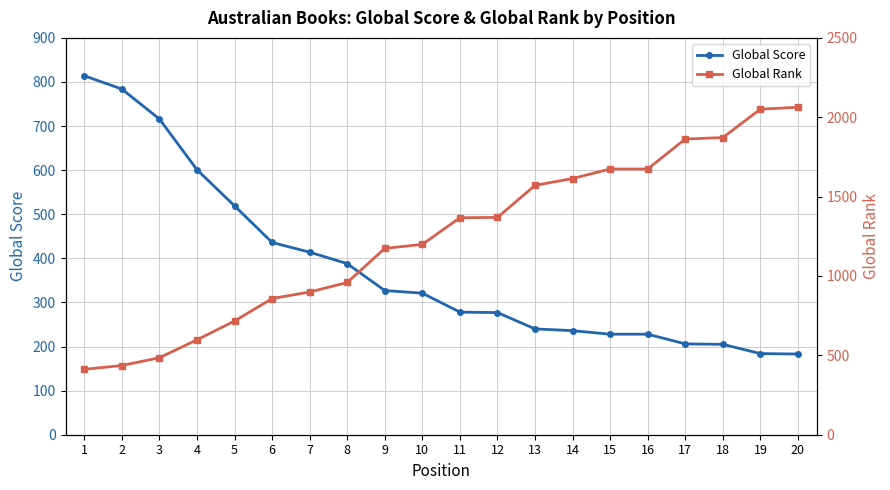

What is the greatest value displayed?

2063